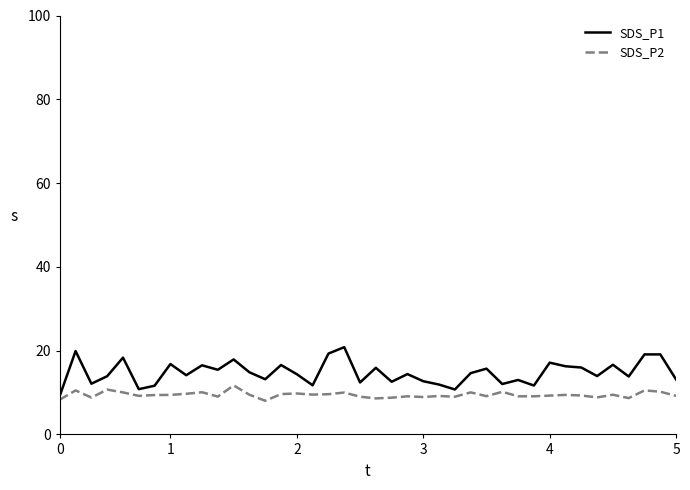

Which series has the largest total across all categories?

SDS_P1